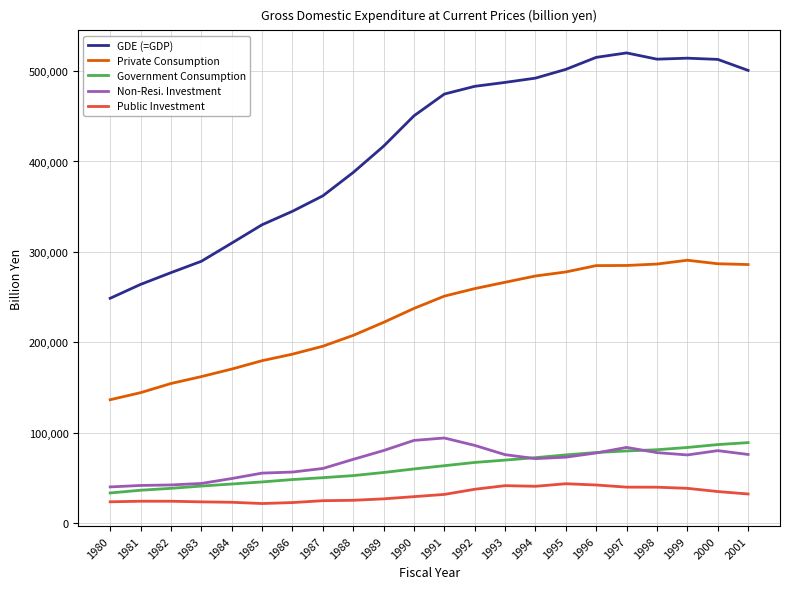

The value of Public Investment at 1993 is 59322.0. True or false?

False